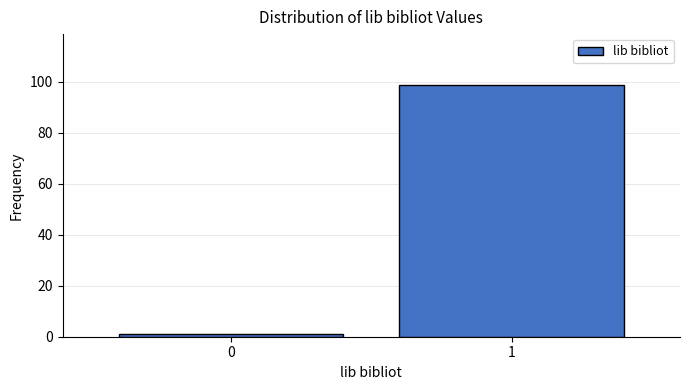

Reading left to right, list all the values displayed in this chart.

1	99